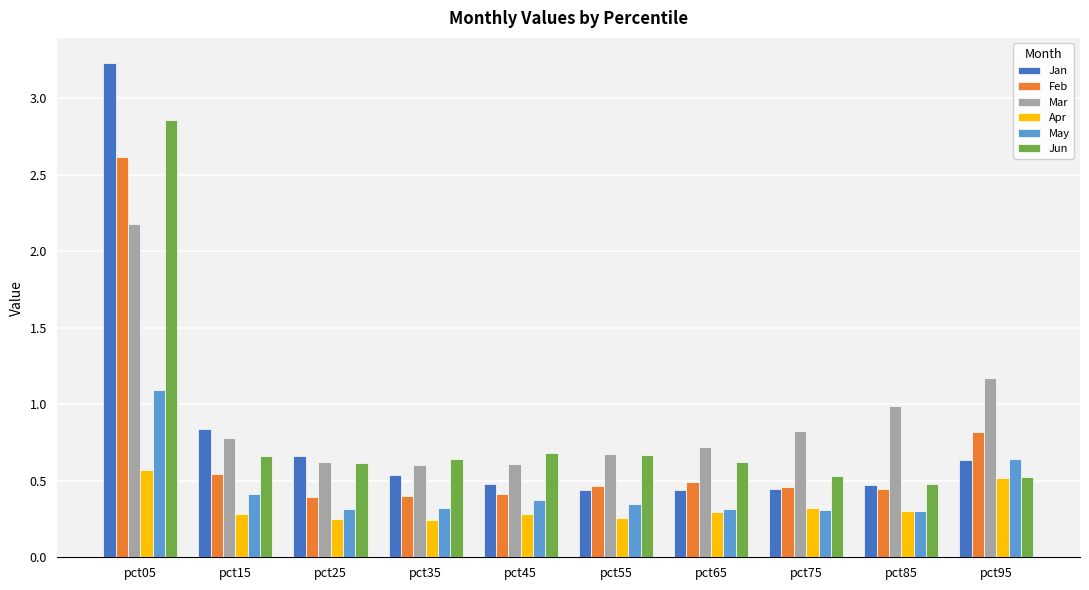

The value of May at pct85 is 0.3. True or false?

True